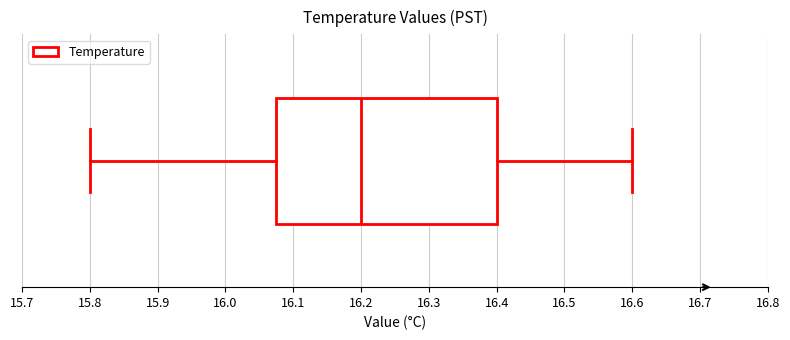

Where is the left edge of the box on the x-axis? The values are not printed on the chart, so give them approximately, as read against the axis.

16.08